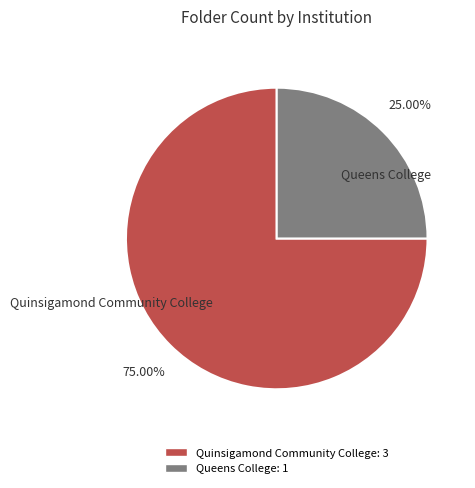

To the nearest percent, what is the difference between the Queens College and Quinsigamond Community College slice percentages?

50%